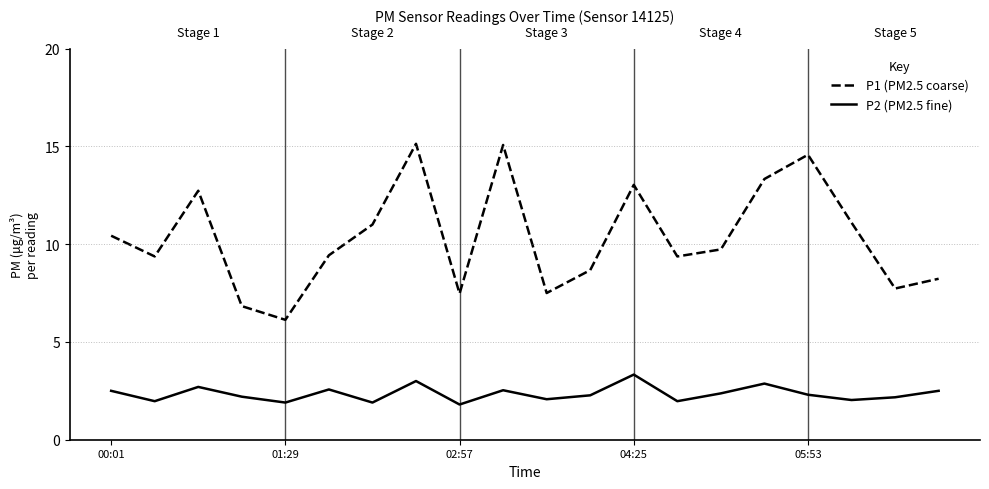

What is the minimum value shown in the chart?

1.8